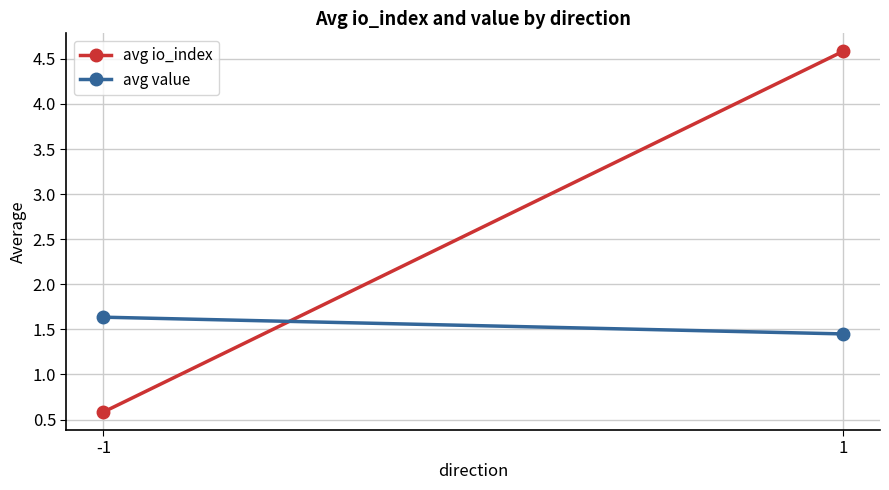

Which label corresponds to the largest value in the chart?

1